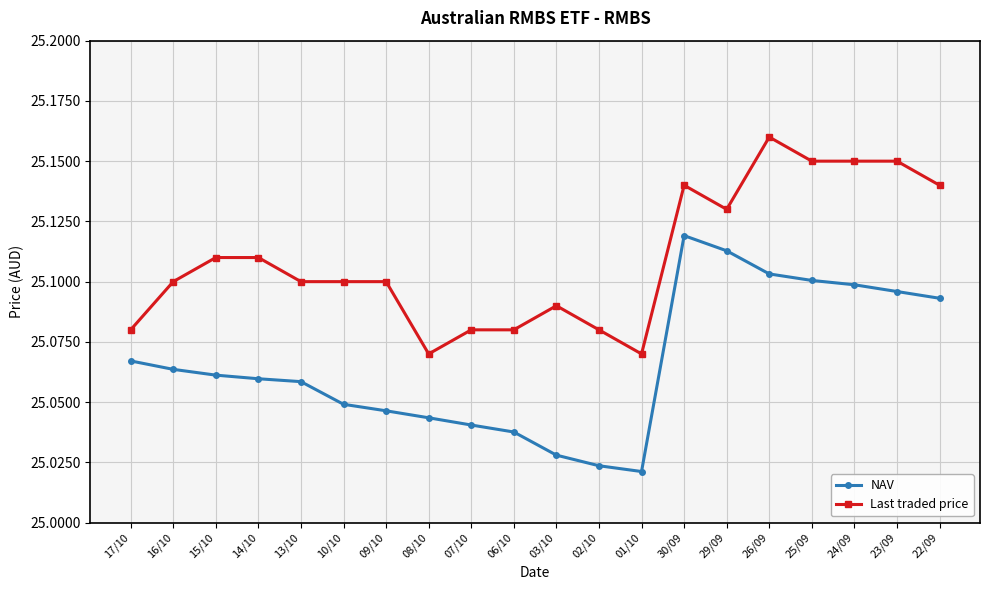

Count the NAV values in the range 25 to 26.

20